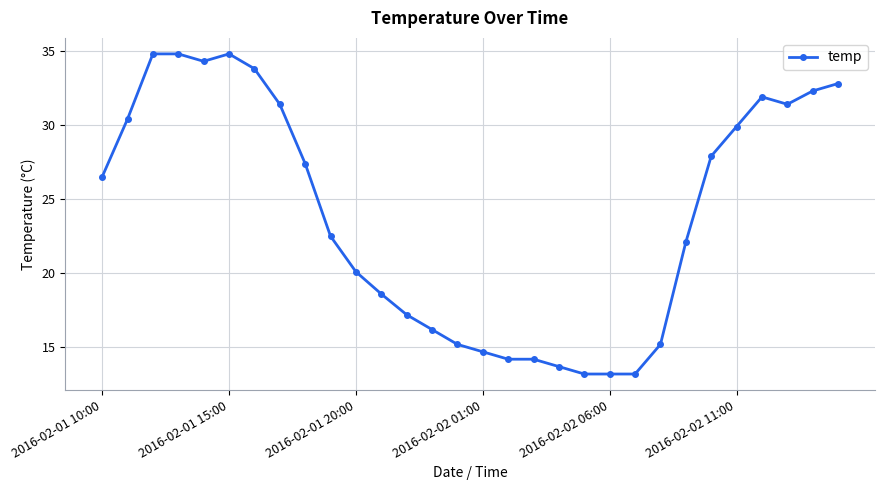

What is the minimum value shown in the chart?

13.2